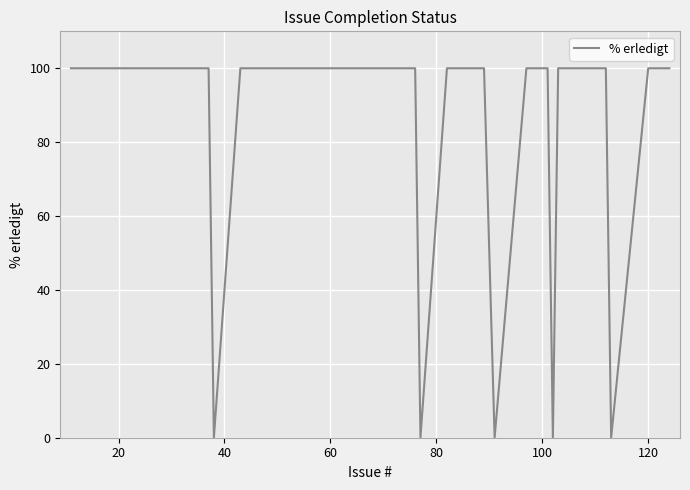

What is the difference between the maximum and minimum values?

100